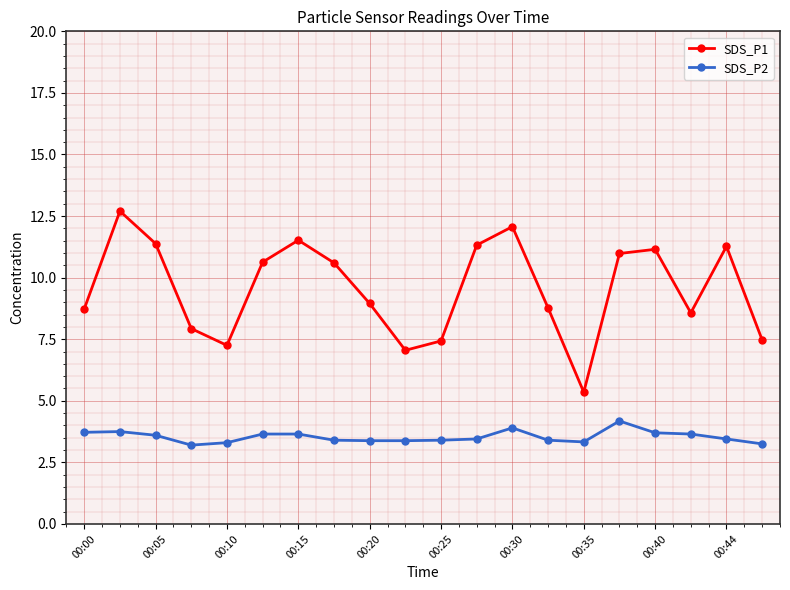

How many interior local valleys does the SDS_P1 series have?

4